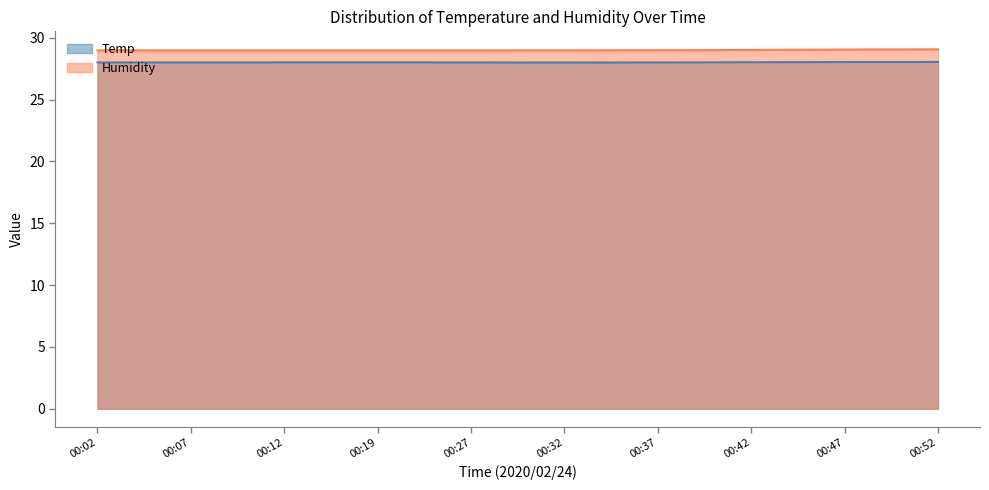

Between 00:27 and 00:29, which series saw the biggest shift?

Temp